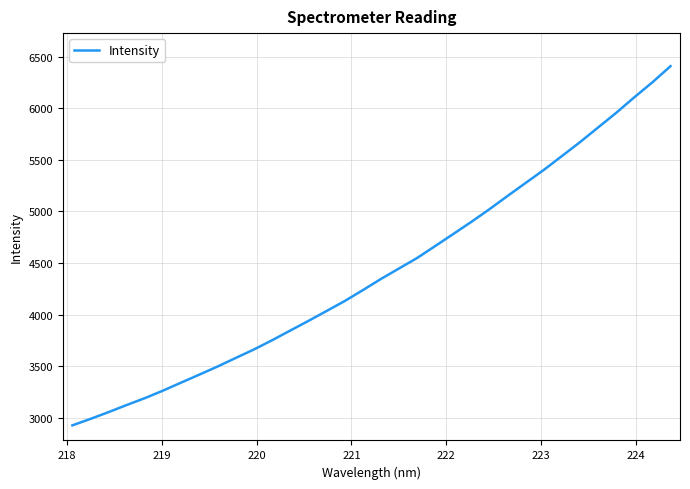

What is the greatest value displayed?

6407.4